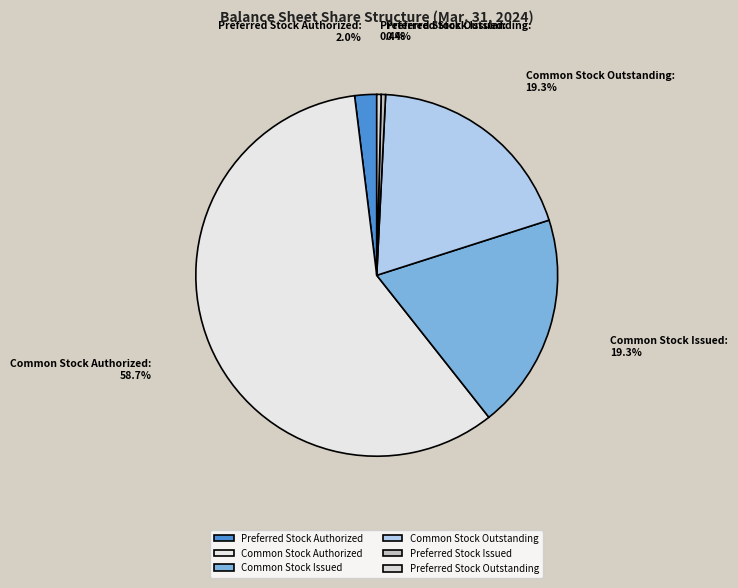

Is there any slice that represents more than half of the pie?

Yes